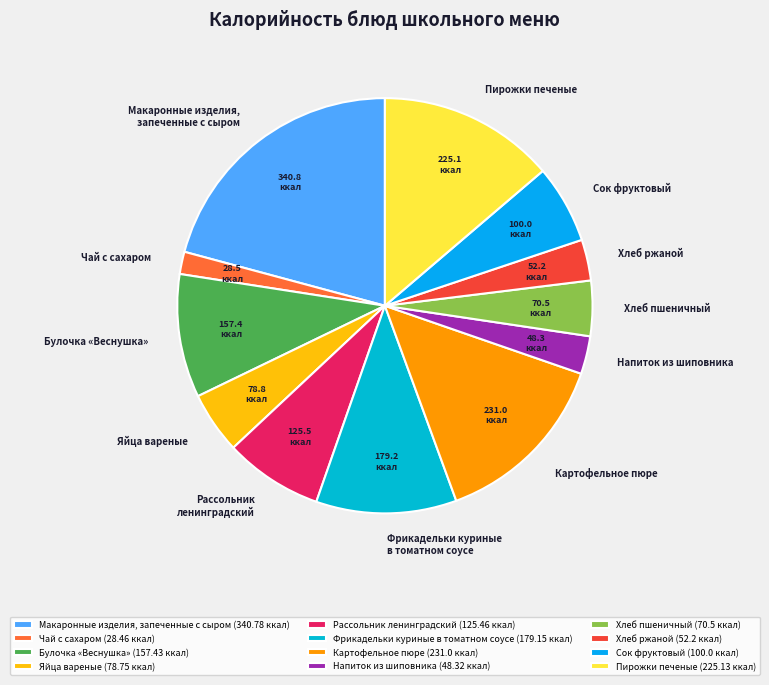

Which slice is the largest?

Макаронные изделия,
запеченные с сыром